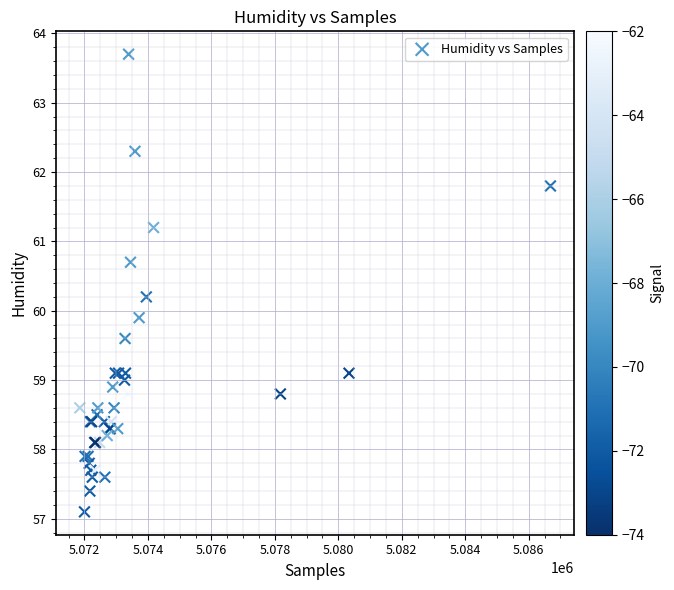

What Y value in the scatter plot is closest to 60?

59.9